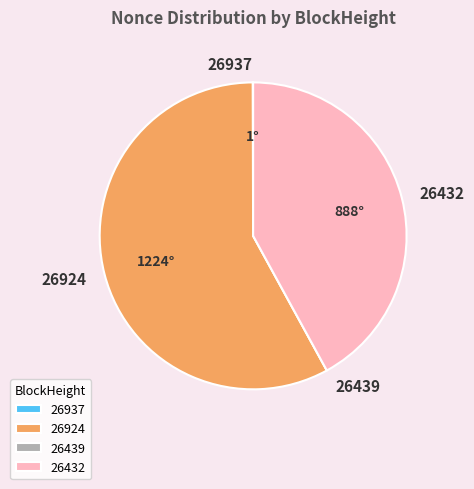

What is the largest slice in the pie chart?

26924